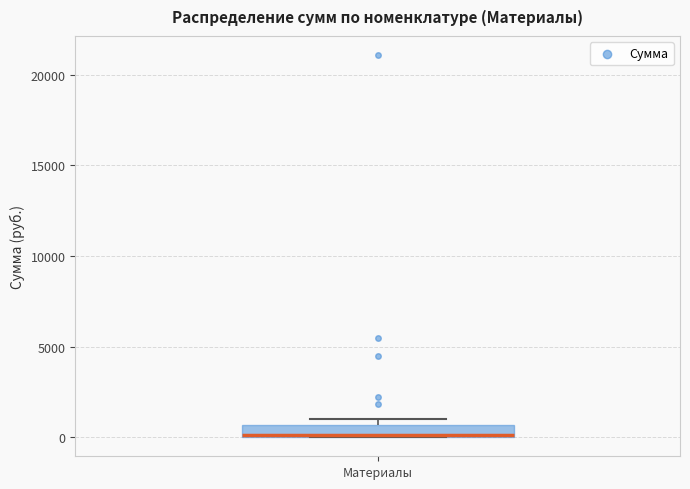

Where is the lower edge of the box for Материалы on the y-axis? The values are not printed on the chart, so give them approximately, as read against the axis.

0